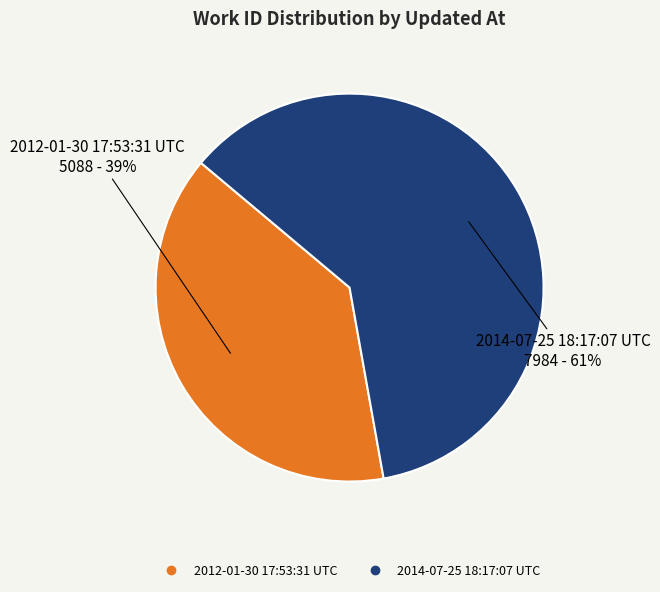

To the nearest percent, what is the difference between the 2012-01-30 17:53:31 UTC and 2014-07-25 18:17:07 UTC slice percentages?

22%